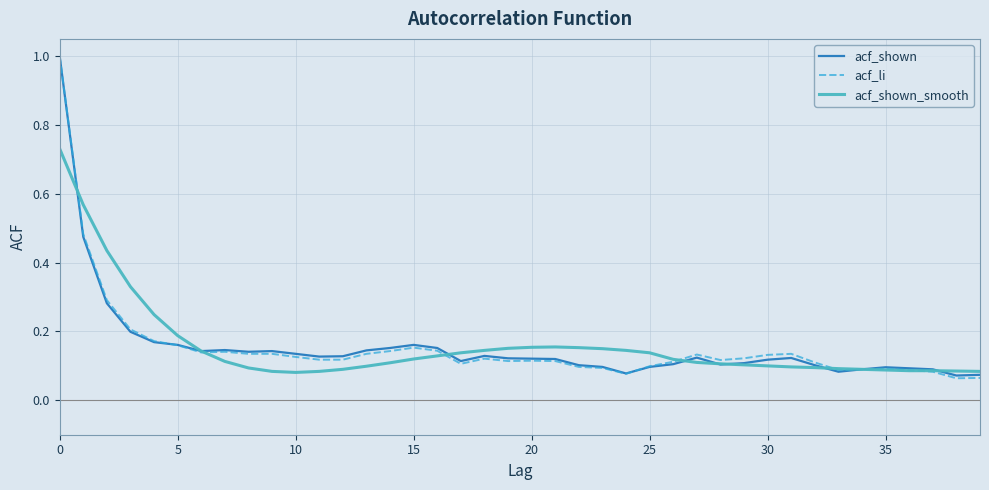

What is the greatest value displayed?

1.0